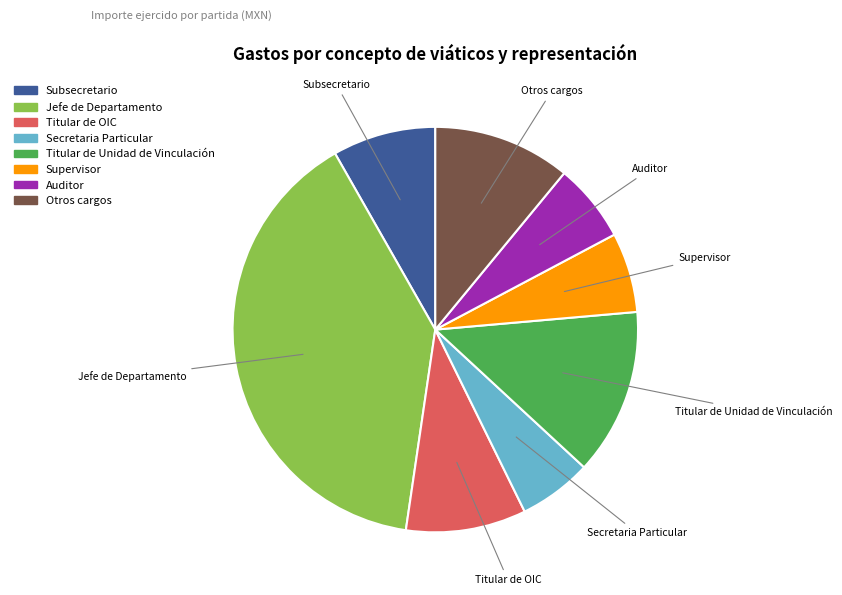

Is there a majority slice in this chart?

No